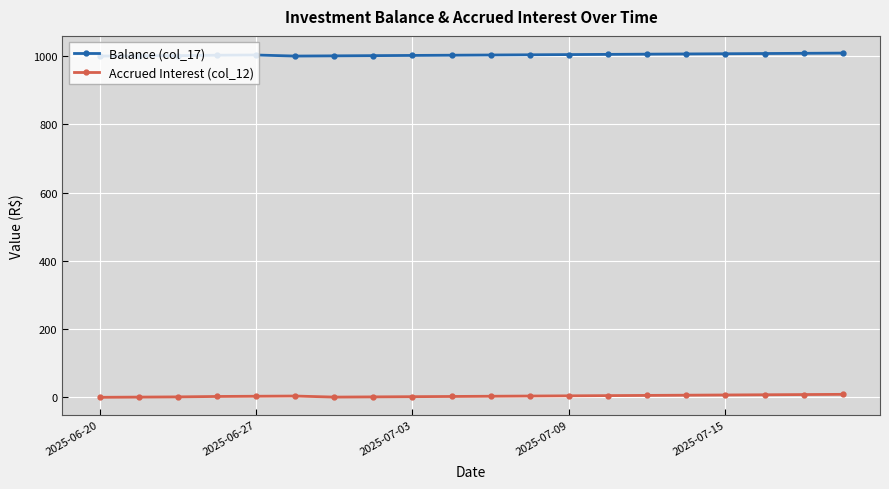

What is the sum of all Balance (col_17) values?

20072.5